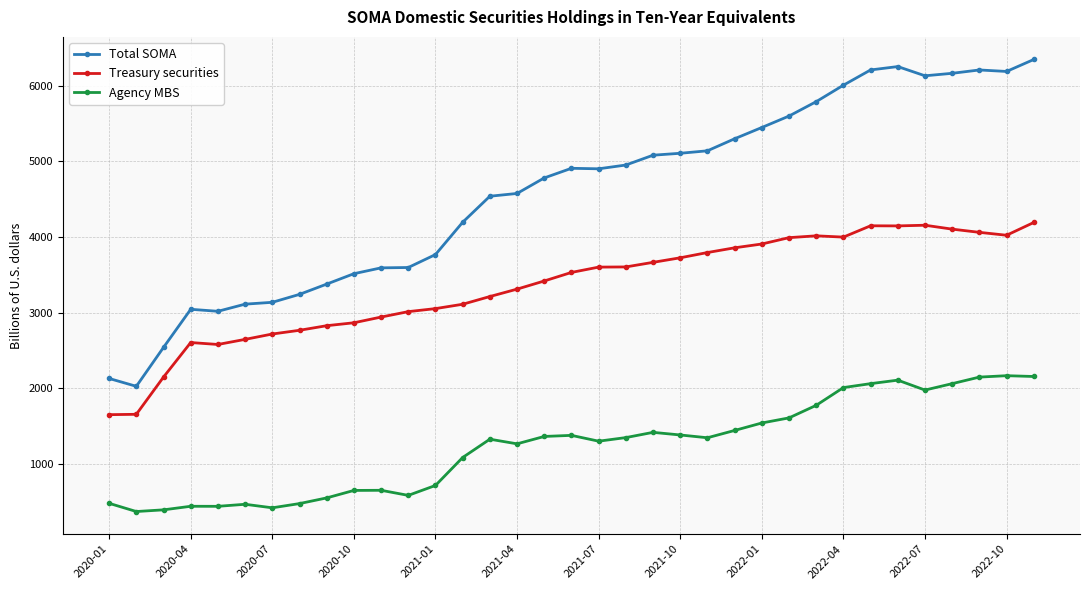

What is the greatest value displayed?

6346.5